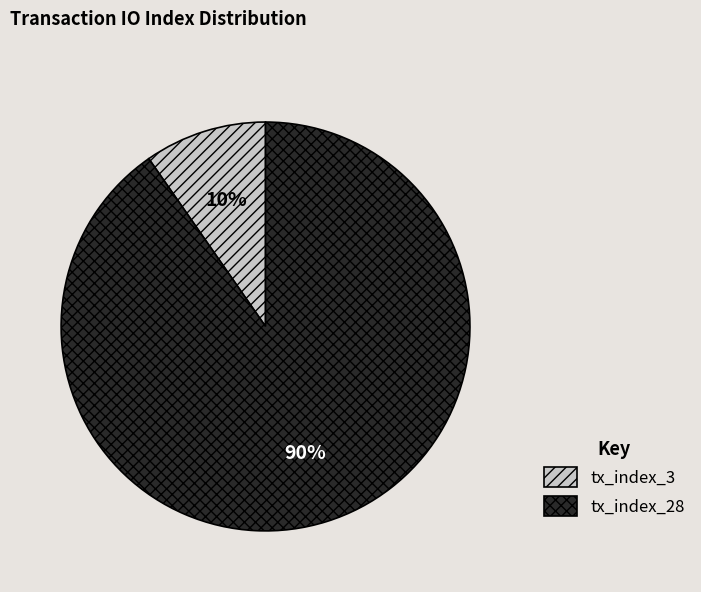

How many segments does this pie chart have?

2